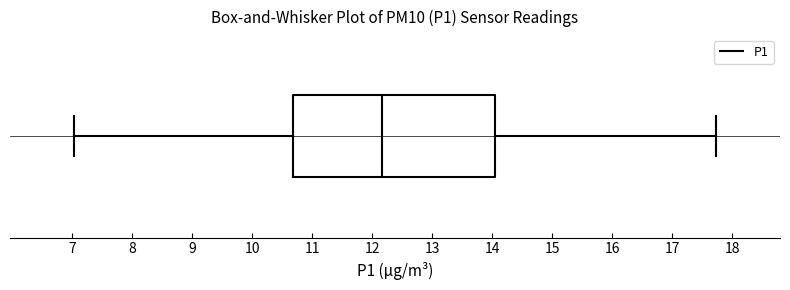

Read this box plot against the x-axis: the position of the median line, the range covered by the box, and the ends of both whiskers. The values are not printed on the chart, so give them approximately, as read against the axis.

median 12.2, box 10.7 to 14.1, whiskers 7.0 to 17.7